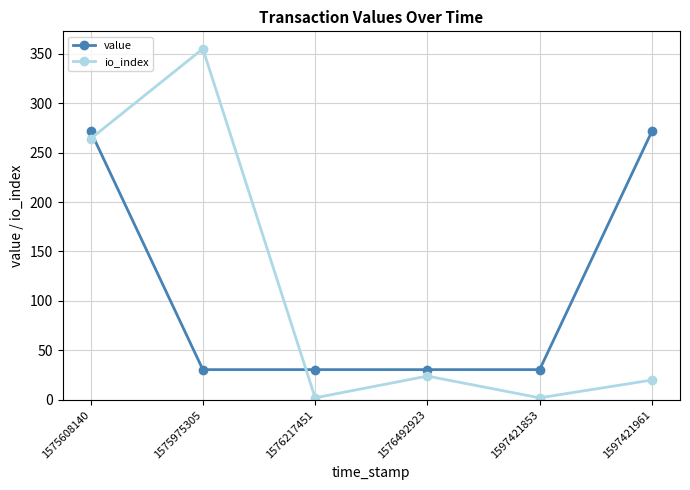

List the series in order of their peak value, lowest first.

value, io_index